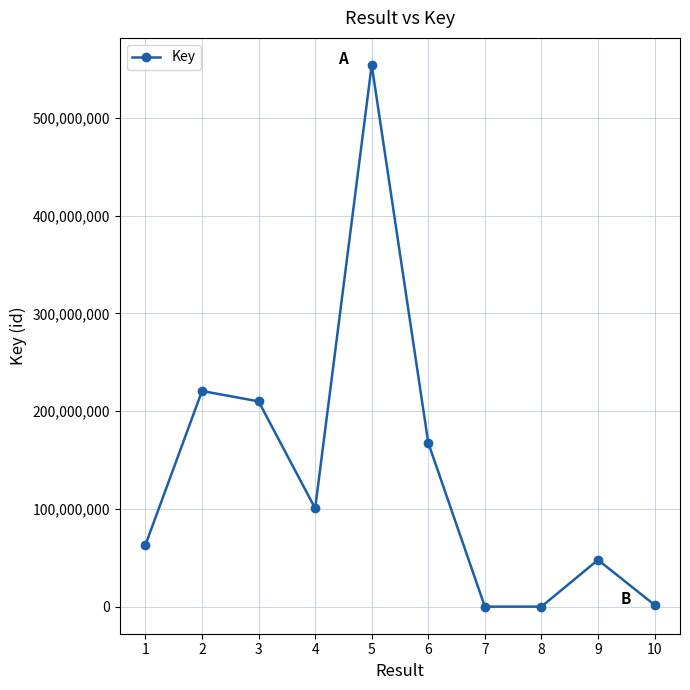

Is it true that the value at 3 is 127663698?

False